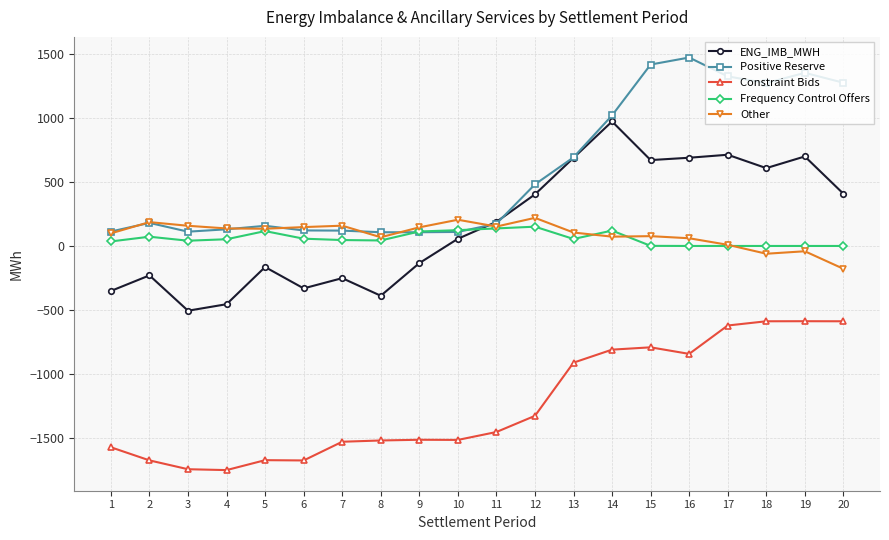

How many data points in Other are less than 134?

10